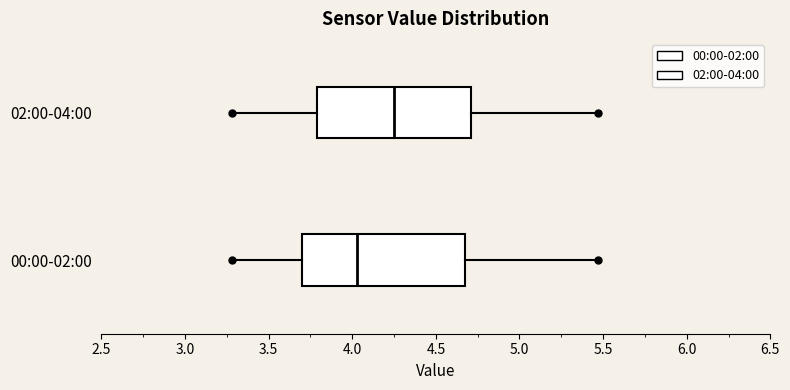

Reading bottom to top, transcribe this box plot: for each box, give where its median line is, the range the box spans, and where its two whiskers end, as read against the x-axis. The values are not printed on the chart, so give them approximately, as read against the axis.

00:00-02:00: median 4.05, box 3.70 to 4.70, whiskers 3.30 to 5.45
02:00-04:00: median 4.25, box 3.80 to 4.70, whiskers 3.30 to 5.45